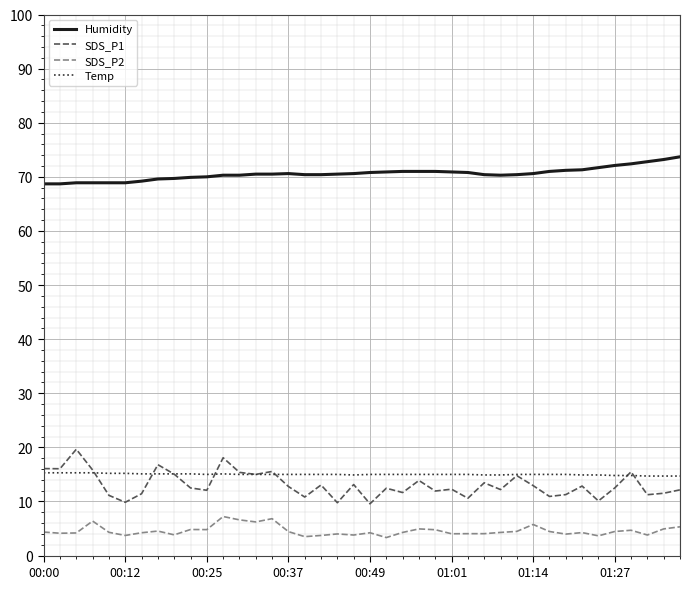

True or false: SDS_P1 and SDS_P2 intersect in this chart.

False